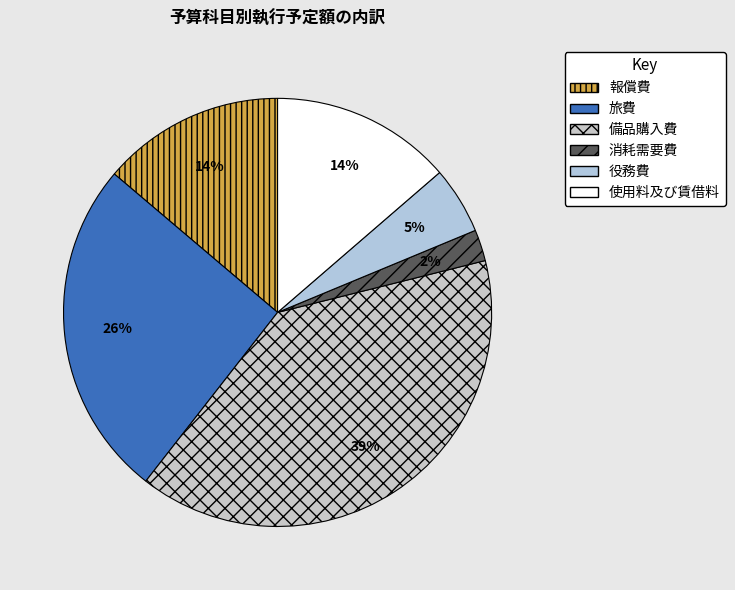

To the nearest percent, what is the combined percentage of 役務費 and 使用料及び賃借料?

19%